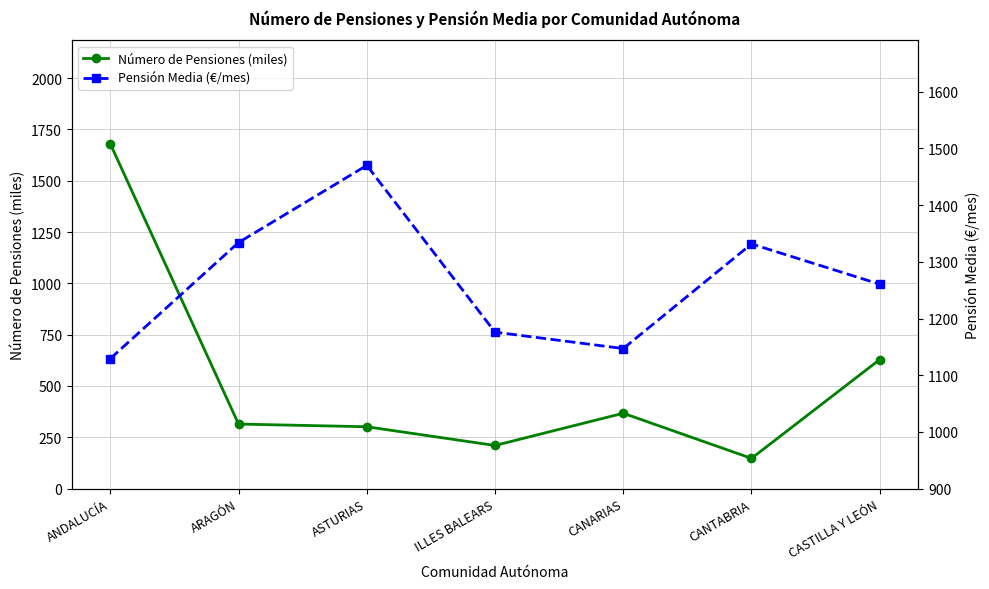

What is the difference between the second highest and minimum values in the Pensión Media (€/mes) series?

204.7